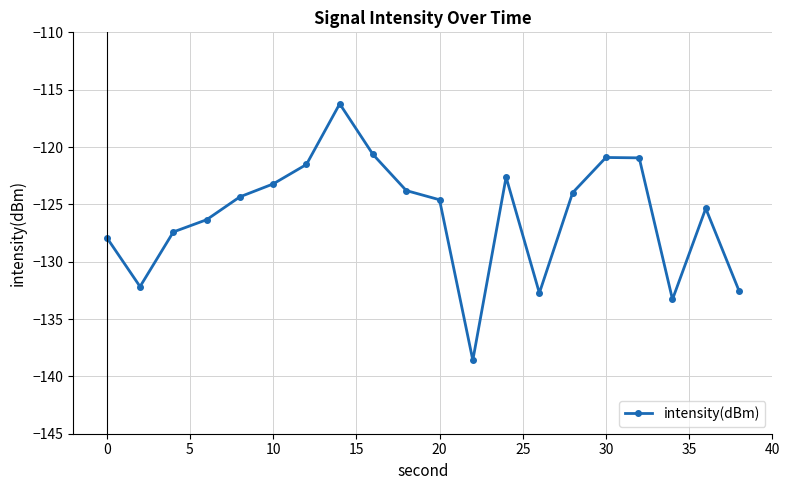

True or false: the data has more than 1 interior local peaks.

True